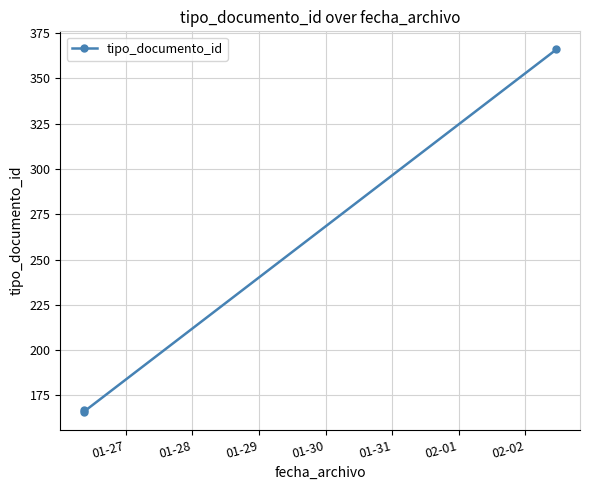

What is the smallest value displayed?

166